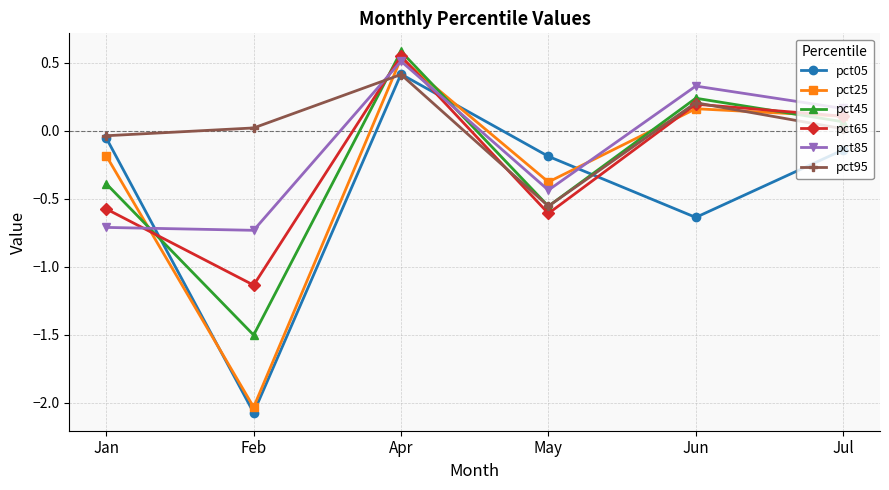

Where does the pct95 series first go above 0?

Feb